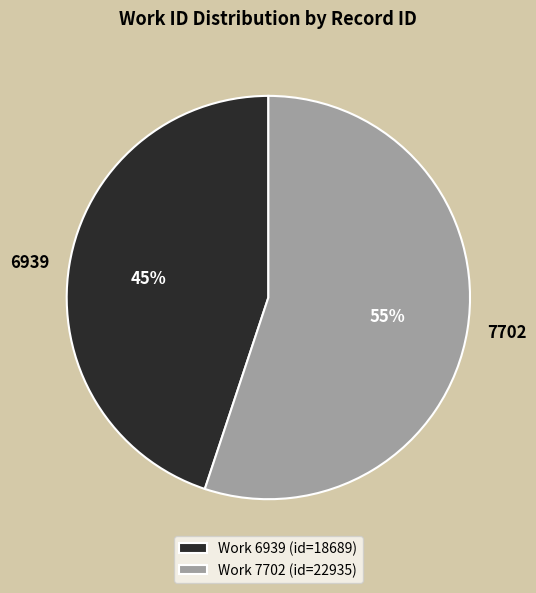

To the nearest percent, what is the difference between the largest and smallest slice percentages?

10%